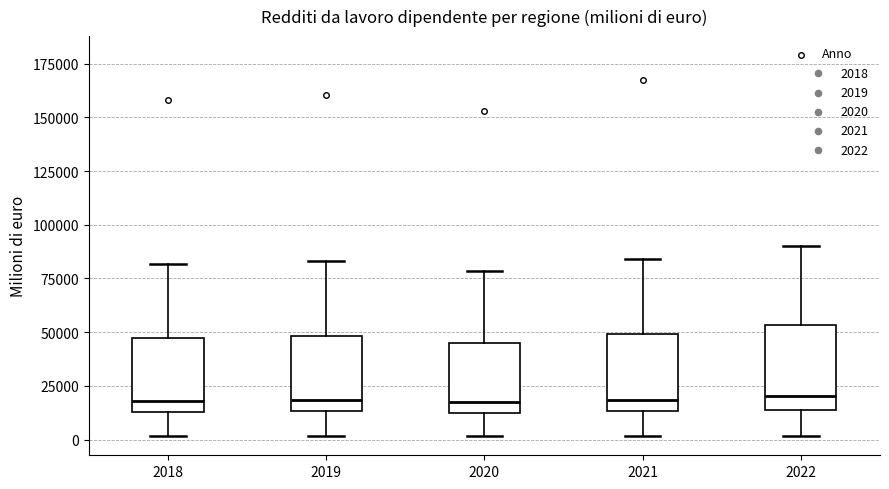

Where is the upper edge of the box at x = 2018 on the y-axis? The values are not printed on the chart, so give them approximately, as read against the axis.

45000